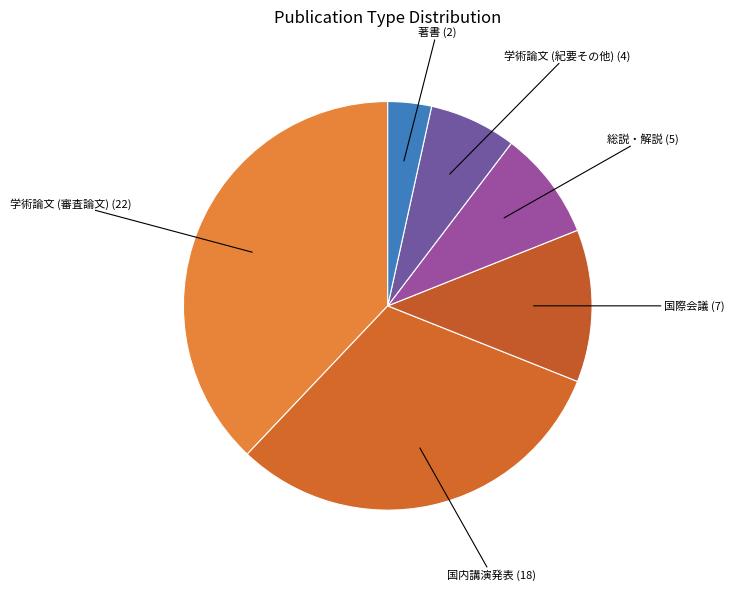

Which category has the smallest portion of the pie?

著書